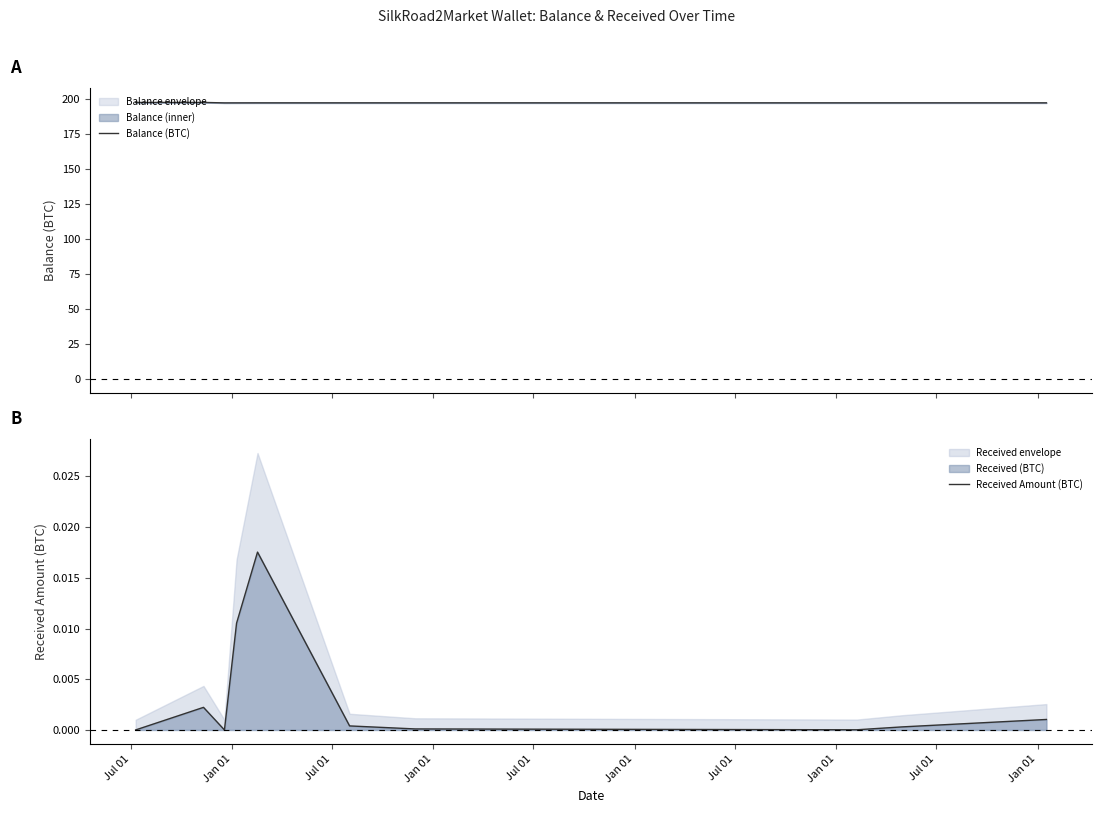

True or false: Received Amount (BTC) and Balance (BTC) cross at least once.

False